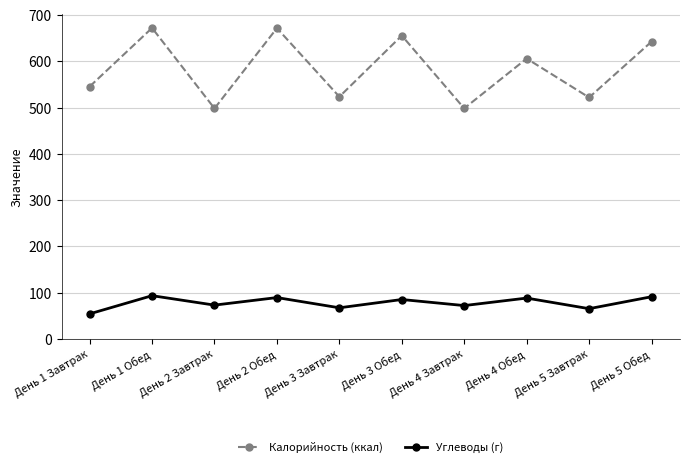

Count the number of data series in this chart.

2